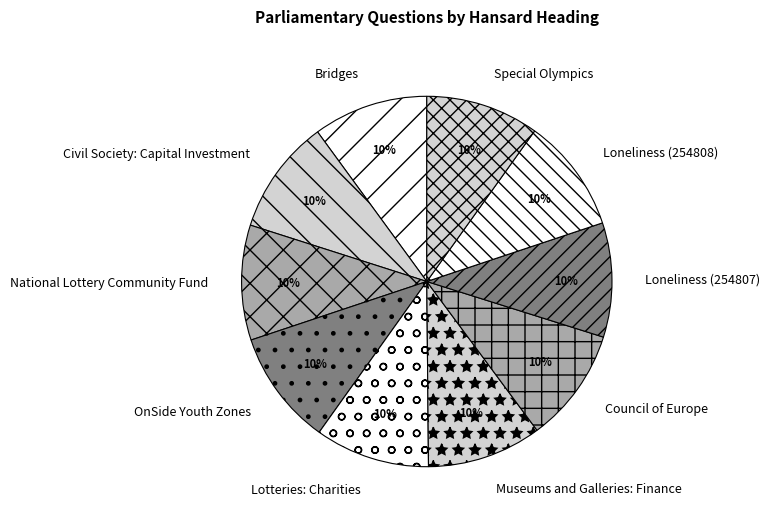

Do National Lottery Community Fund and Lotteries: Charities together represent more than half of the pie?

No